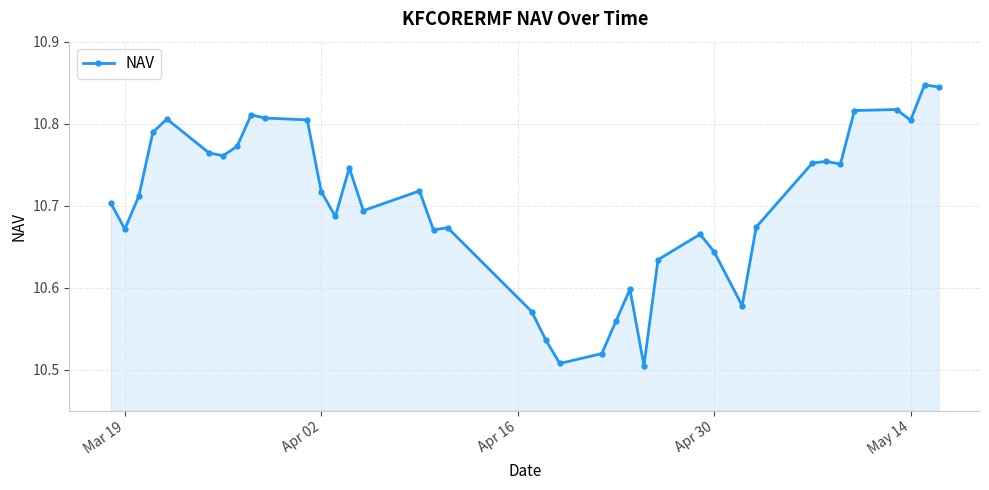

How many data points does each series have?

38